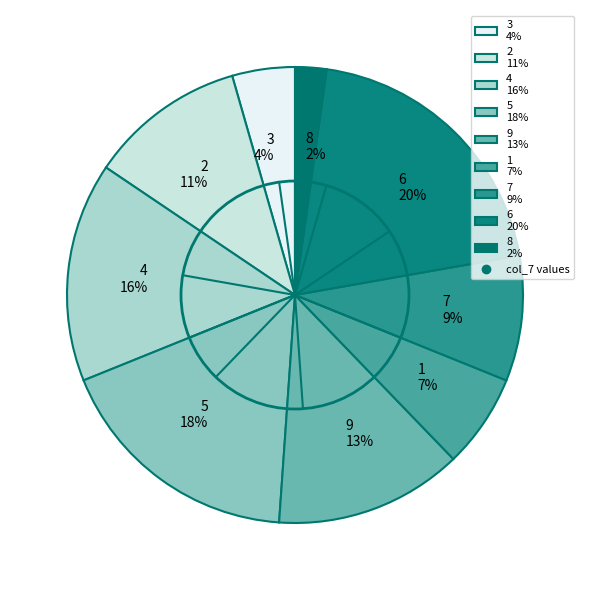

Is 3 the majority of the pie?

No